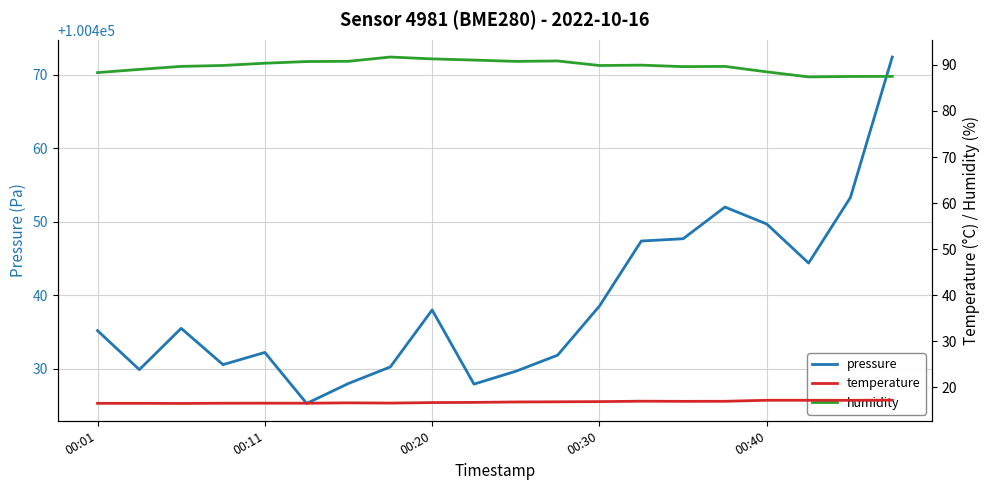

Reading right to left, list all the values displayed in this chart.

pressure: 100472.4	100453.3	100444.4	100449.7	100452.0	100447.7	100447.4	100438.6	100431.9	100429.7	100427.9	100438.0	100430.3	100428.0	100425.3	100432.2	100430.6	100435.5	100429.9	100435.2
temperature: 17.2	17.2	17.2	17.2	17.0	17.0	17.0	16.9	16.9	16.8	16.8	16.7	16.6	16.6	16.6	16.6	16.6	16.5	16.6	16.6
humidity: 87.5	87.5	87.4	88.5	89.7	89.6	89.9	89.9	90.8	90.8	91.0	91.3	91.7	90.8	90.7	90.4	89.9	89.7	89.0	88.3